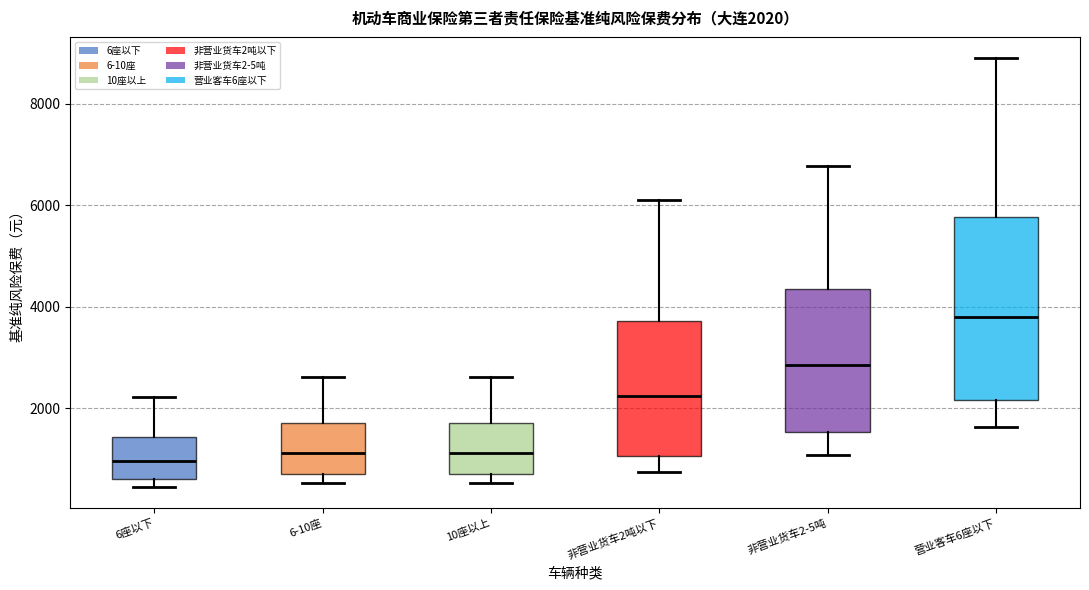

Comparing the boxes themselves (not the whiskers), which one is the tallest?

营业客车6座以下